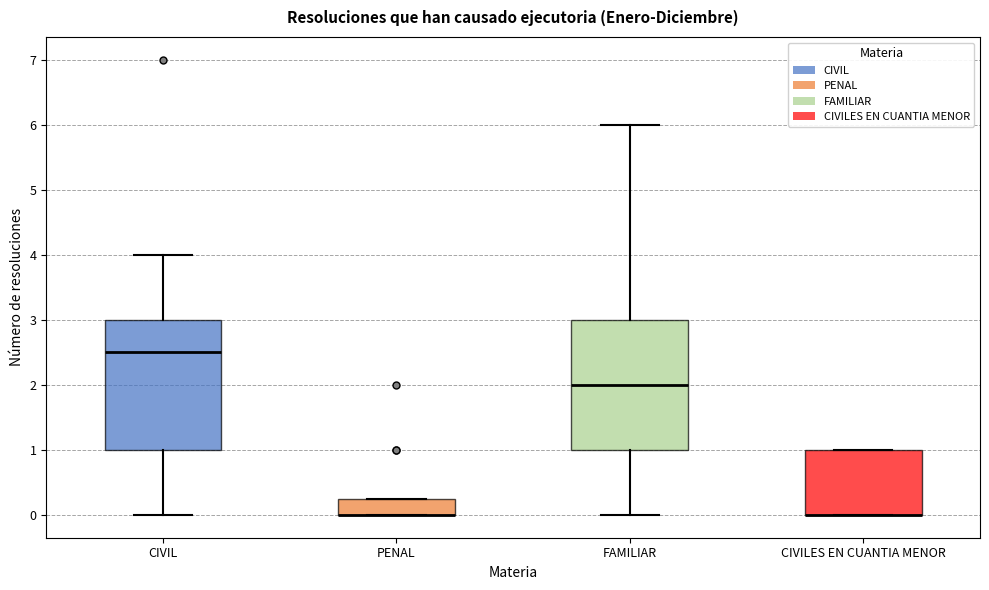

Reading left to right, read every box against the y-axis: the position of its median line, the range the box covers, and the ends of its whiskers. The values are not printed on the chart, so give them approximately, as read against the axis.

CIVIL: median 2.5, box 1.0 to 3.0, whiskers 0.0 to 4.0
PENAL: median 0.0 (drawn on the box's lower edge), box 0.0 to 0.3, whiskers 0.0 to 0.3
FAMILIAR: median 2.0, box 1.0 to 3.0, whiskers 0.0 to 6.0
CIVILES EN CUANTIA MENOR: median 0.0 (drawn on the box's lower edge), box 0.0 to 1.0, whiskers 0.0 to 1.0